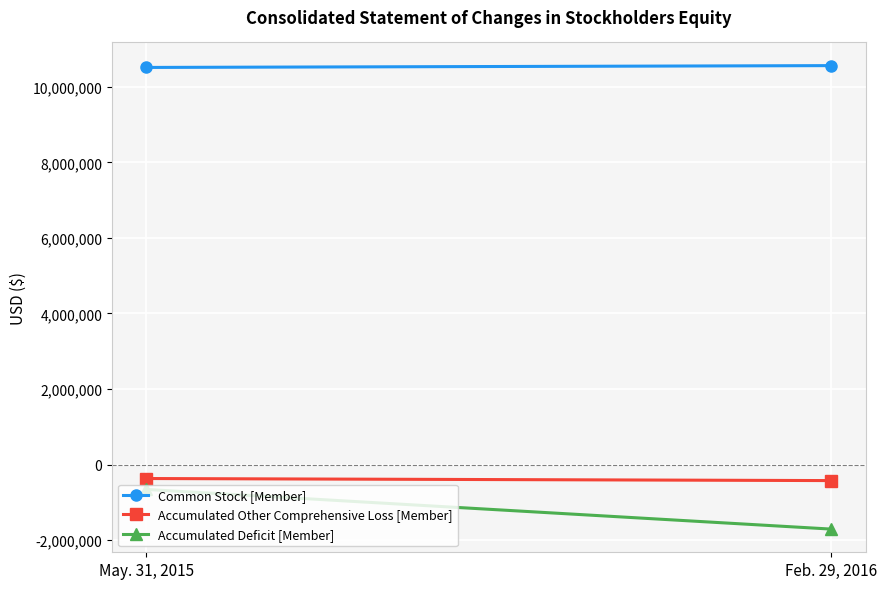

What is the highest value of the Common Stock [Member] series?

10559644